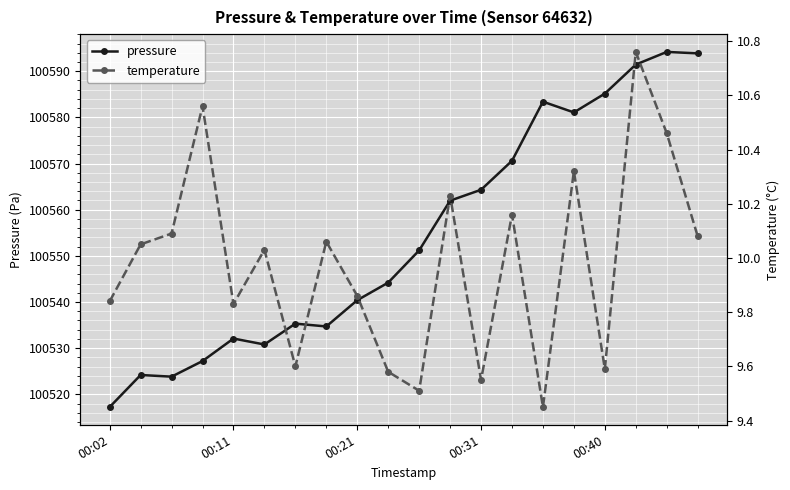

What is the sum of the temperature values at 19 and 7?

20.1